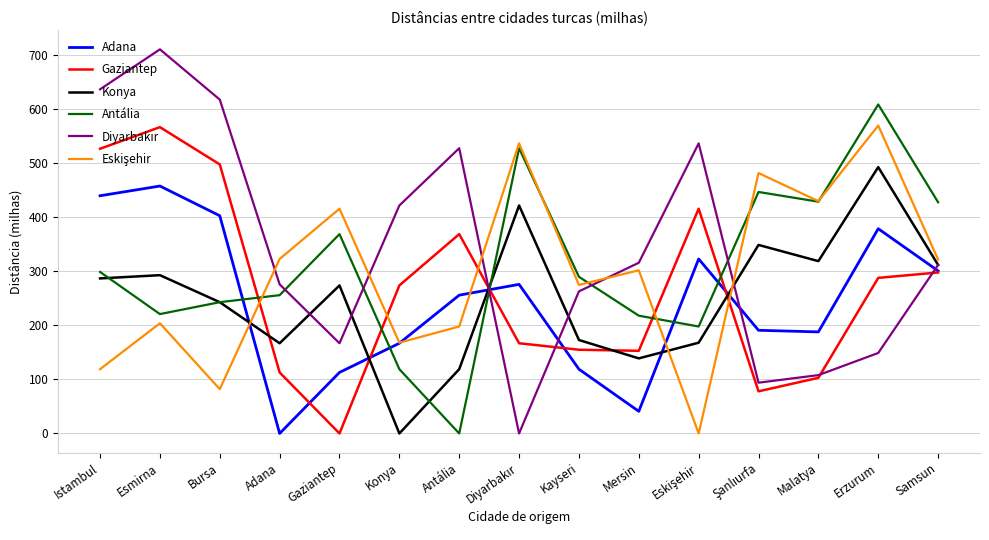

At which label does Gaziantep reach its minimum?

Gaziantep